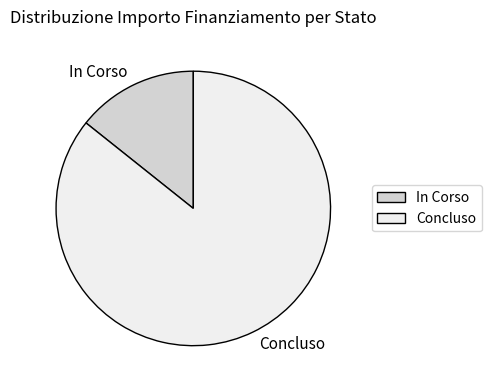

Combined, do In Corso and Concluso account for over 50%?

Yes